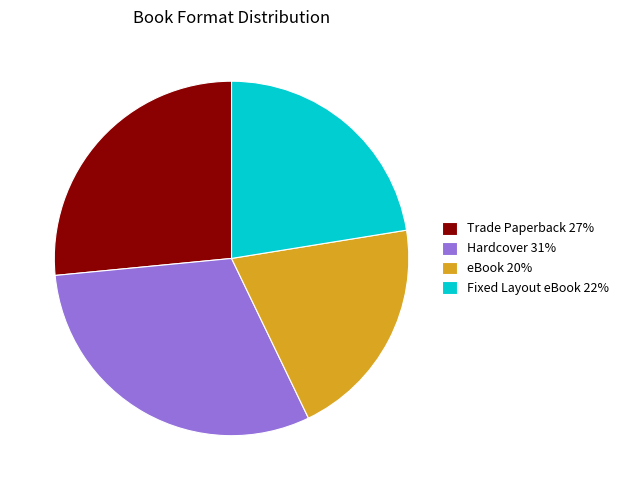

Do Trade Paperback 27% and Fixed Layout eBook 22% together represent more than half of the pie?

No